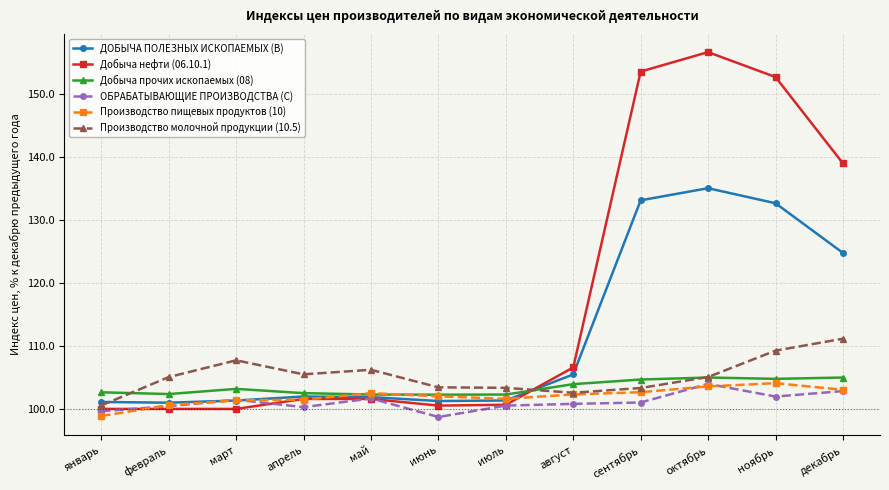

What is the difference between the maximum and minimum values in the Производство молочной продукции (10.5) series?

10.6